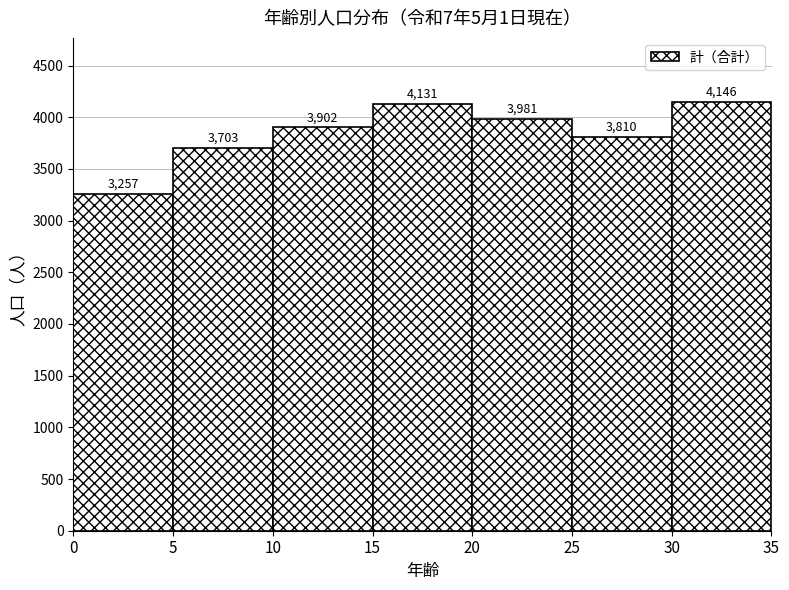

Reading left to right, list every bar in this chart as the range it spans on the x-axis followed by its height.

0 to 5: 3257
5 to 10: 3703
10 to 15: 3902
15 to 20: 4131
20 to 25: 3981
25 to 30: 3810
30 to 35: 4146